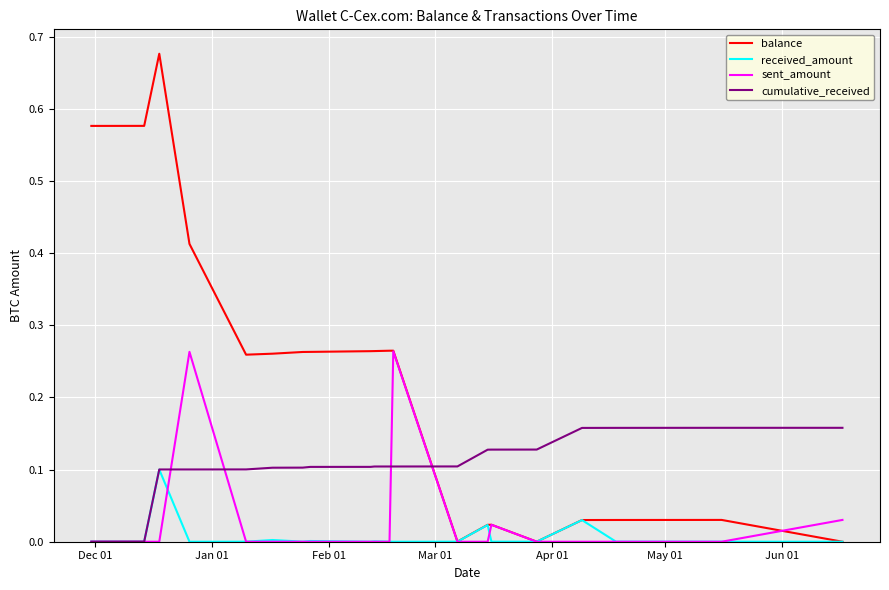

Which series has the widest spread of values?

balance